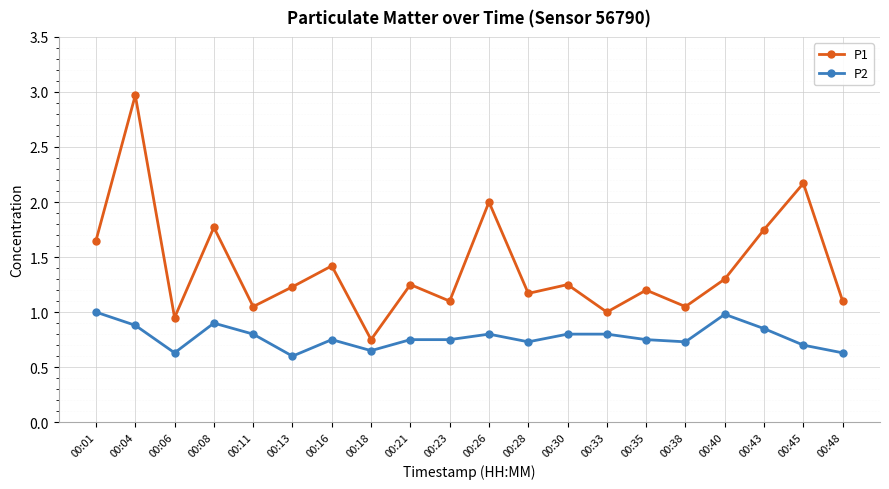

How many lines are shown in the chart?

2